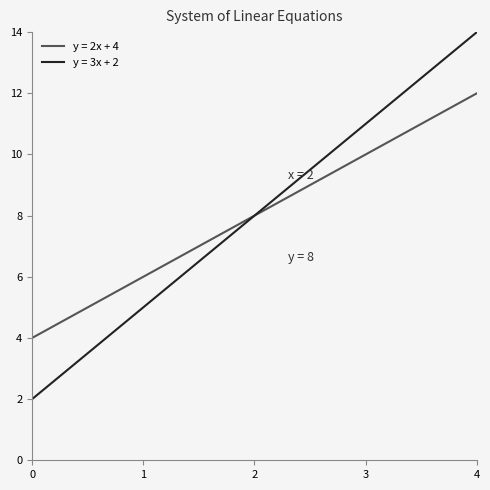

Which series changed the most between 0 and 2?

y = 3x + 2